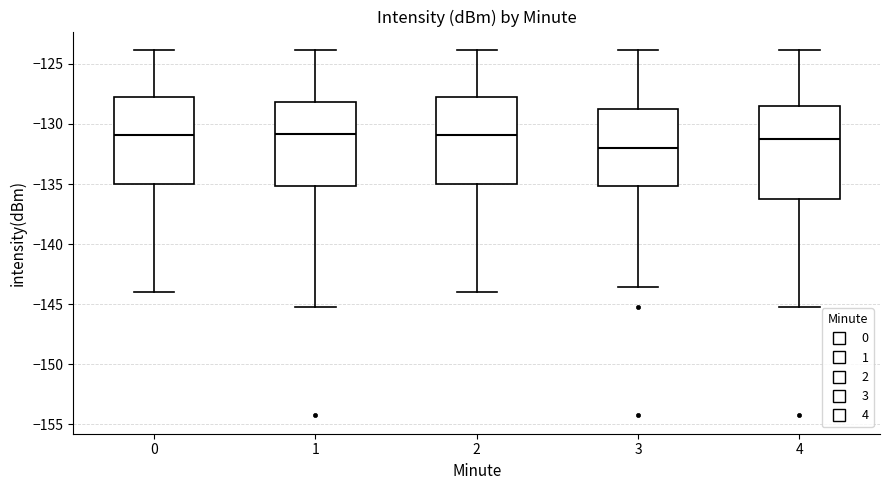

Where is the lower edge of the box at x = 1 on the y-axis? The values are not printed on the chart, so give them approximately, as read against the axis.

-135.0